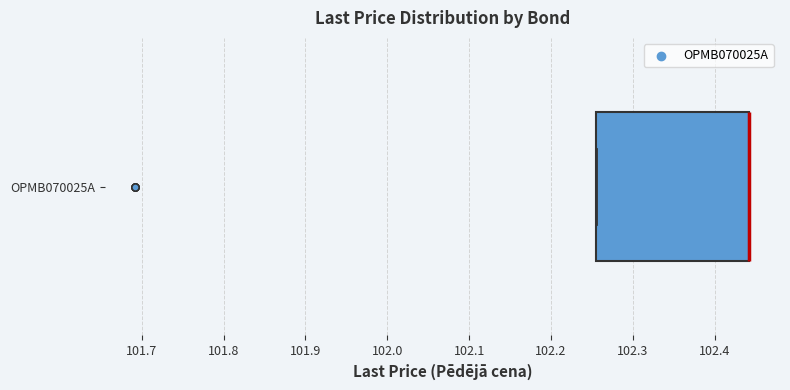

Where is the left edge of the box for OPMB070025A on the x-axis? The values are not printed on the chart, so give them approximately, as read against the axis.

102.25